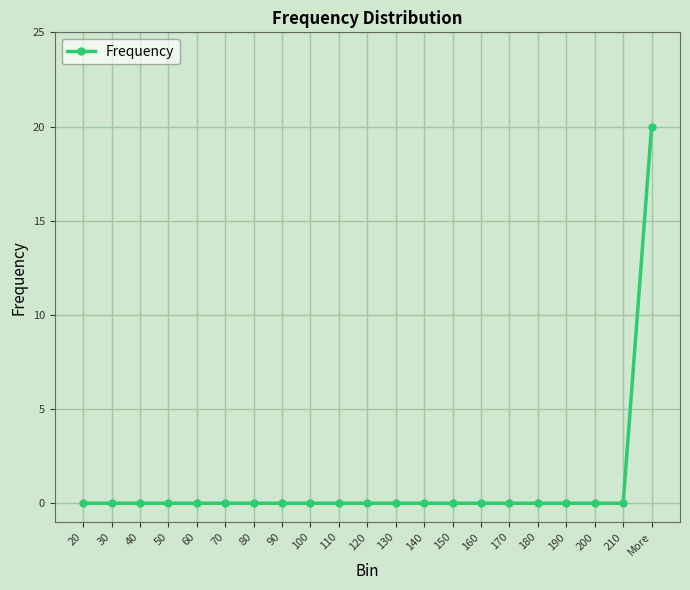

What position from the left is 60?

5